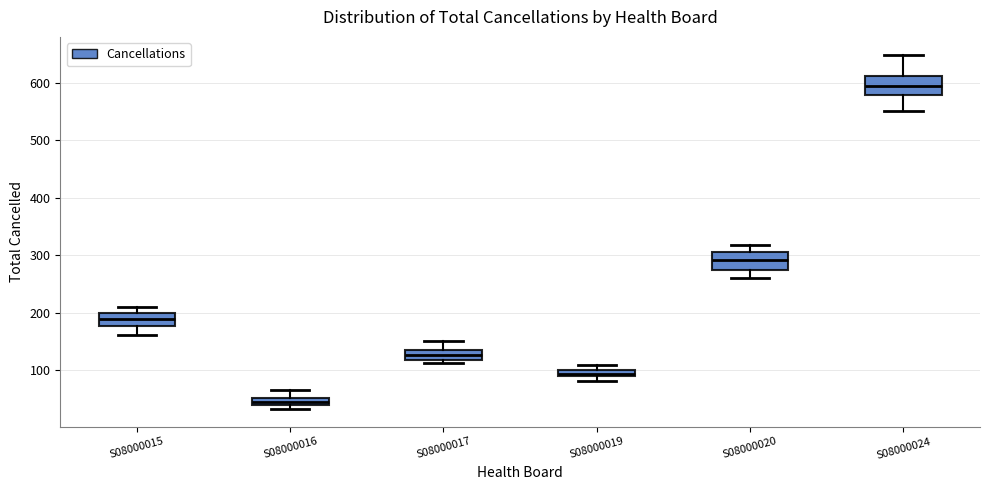

Which box's median line is the highest?

S08000024